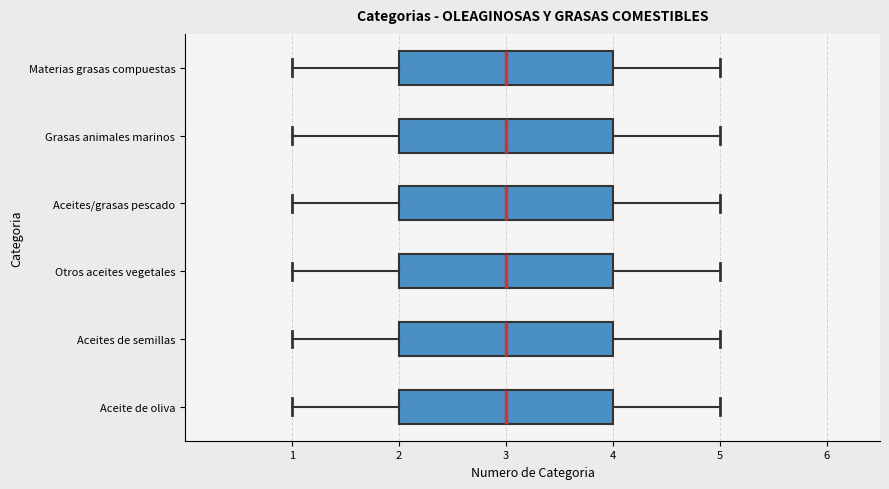

Reading bottom to top, transcribe this box plot: for each box, give where its median line is, the range the box spans, and where its two whiskers end, as read against the x-axis. The values are not printed on the chart, so give them approximately, as read against the axis.

Aceite de oliva: median 3, box 2 to 4, whiskers 1 to 5
Aceites de semillas: median 3, box 2 to 4, whiskers 1 to 5
Otros aceites vegetales: median 3, box 2 to 4, whiskers 1 to 5
Aceites/grasas pescado: median 3, box 2 to 4, whiskers 1 to 5
Grasas animales marinos: median 3, box 2 to 4, whiskers 1 to 5
Materias grasas compuestas: median 3, box 2 to 4, whiskers 1 to 5